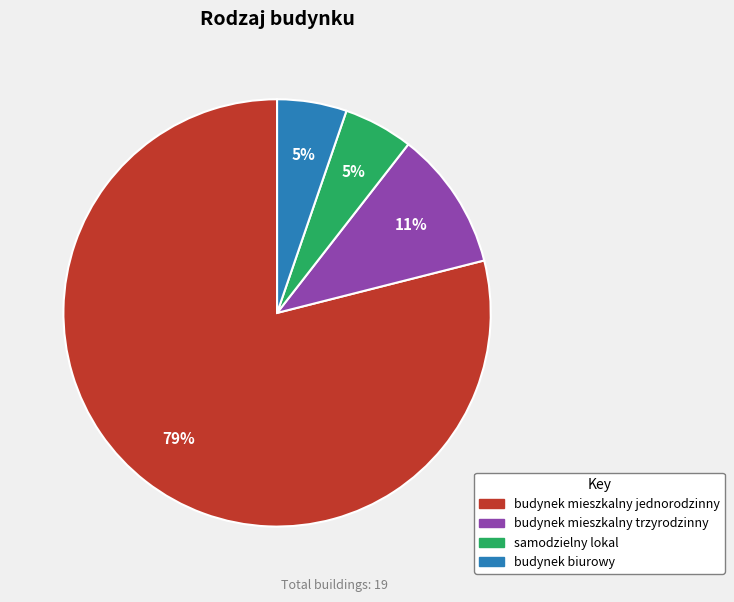

True or false: samodzielny lokal accounts for 13% of the total.

False